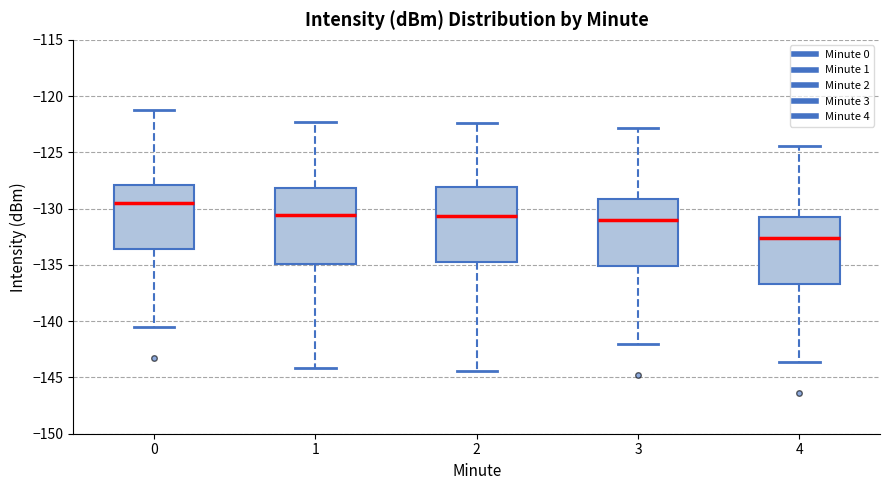

Which box's median line is the highest?

0